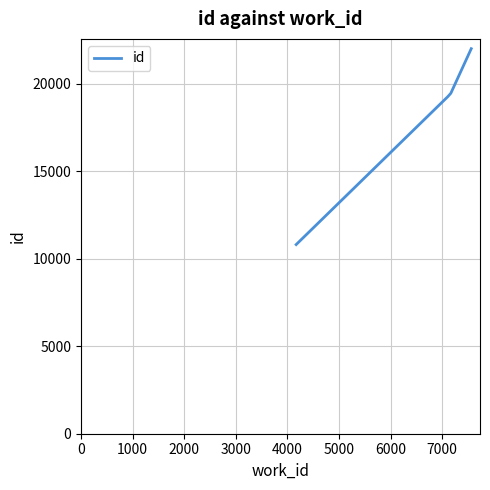

What is the sum of all values?

71497